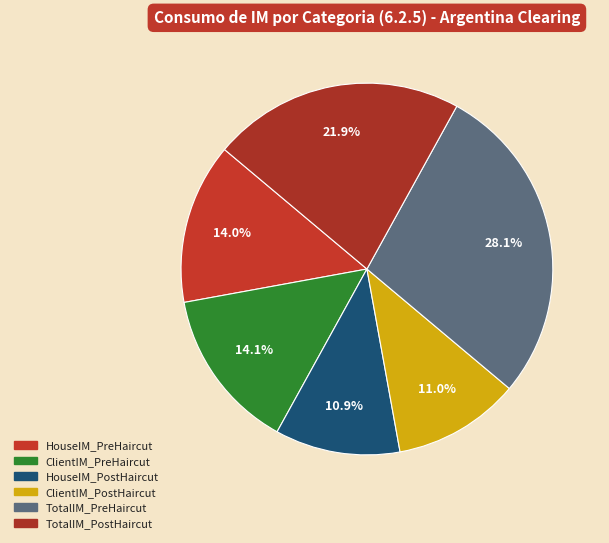

How many slices are in this pie chart?

6